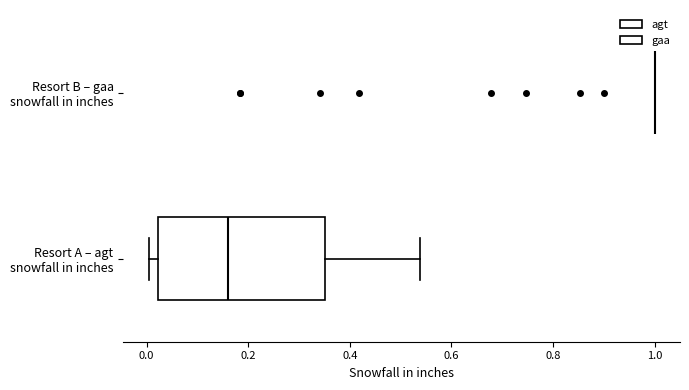

Which box is the widest, from its left edge to its right edge?

Resort A – agt snowfall in inches